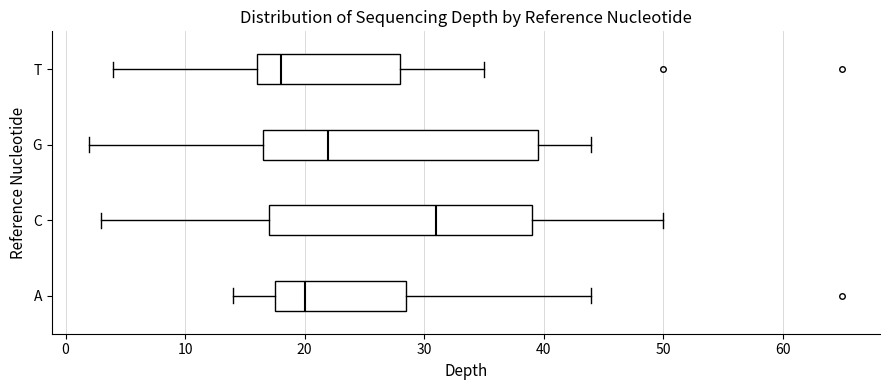

Which box has the furthest to the left median line?

T